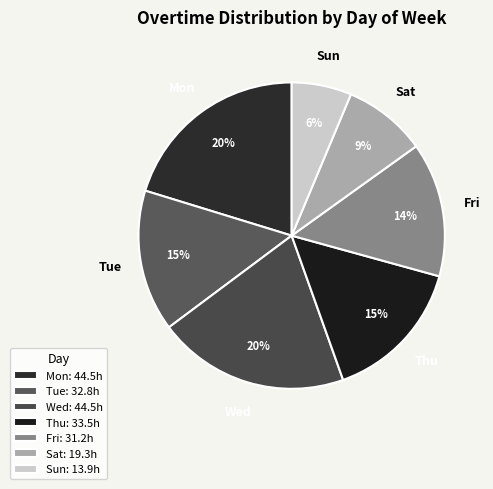

How many slices are in this pie chart?

7